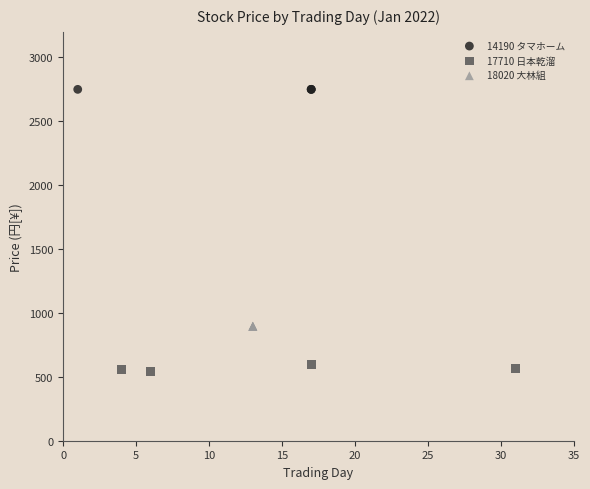

What are all the series names shown in the legend?

14190 タマホーム, 17710 日本乾溜, 18020 大林組